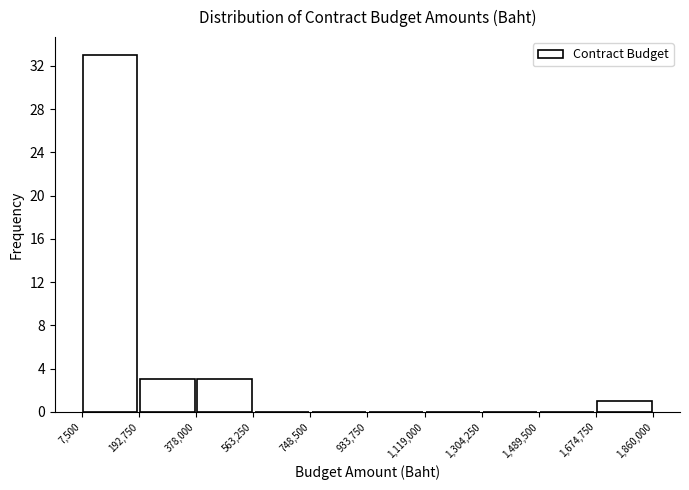

Which range on the x-axis has the tallest bar?

7,500 to 192,750